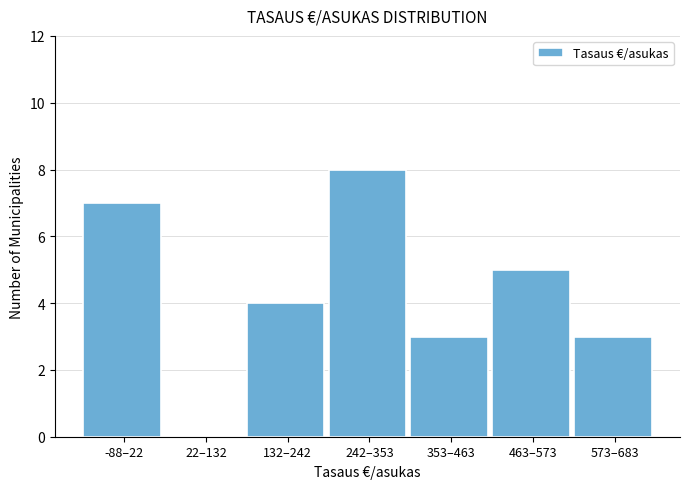

Reading left to right, list all the values displayed in this chart.

-88–22=7	22–132=0	132–242=4	242–353=8	353–463=3	463–573=5	573–683=3